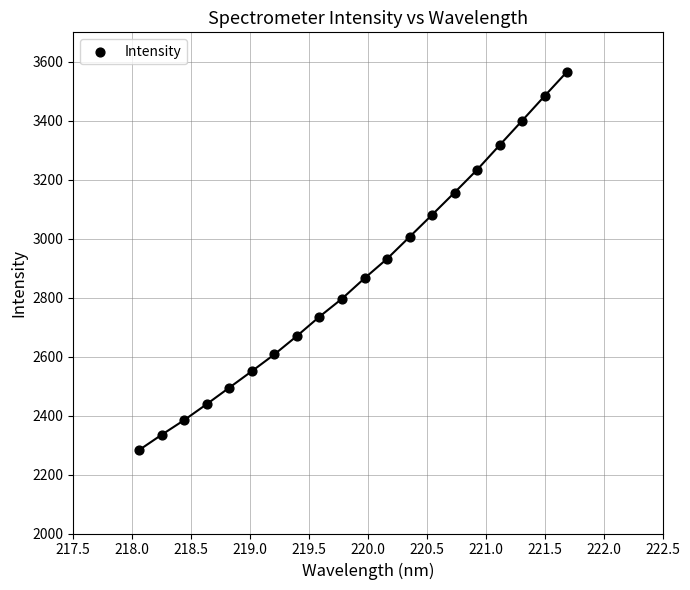

What is the range of X values (max minus min)?

3.6